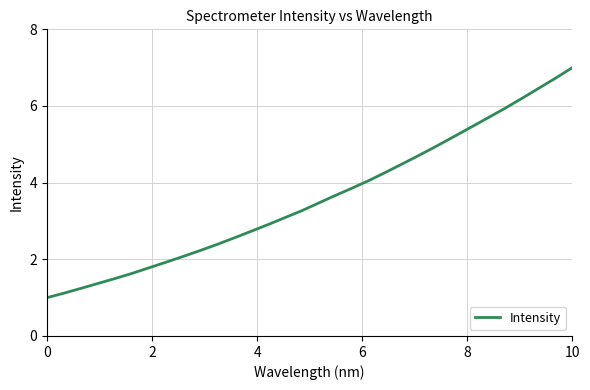

How many categories are shown in the chart?

32